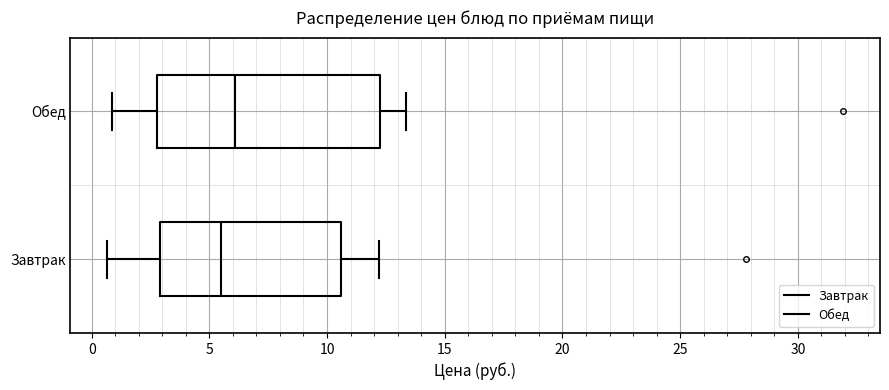

Reading bottom to top, transcribe this box plot: for each box, give where its median line is, the range the box spans, and where its two whiskers end, as read against the x-axis. The values are not printed on the chart, so give them approximately, as read against the axis.

Завтрак: median 5.5, box 3.0 to 10.5, whiskers 0.5 to 12.0
Обед: median 6.0, box 3.0 to 12.5, whiskers 1.0 to 13.5